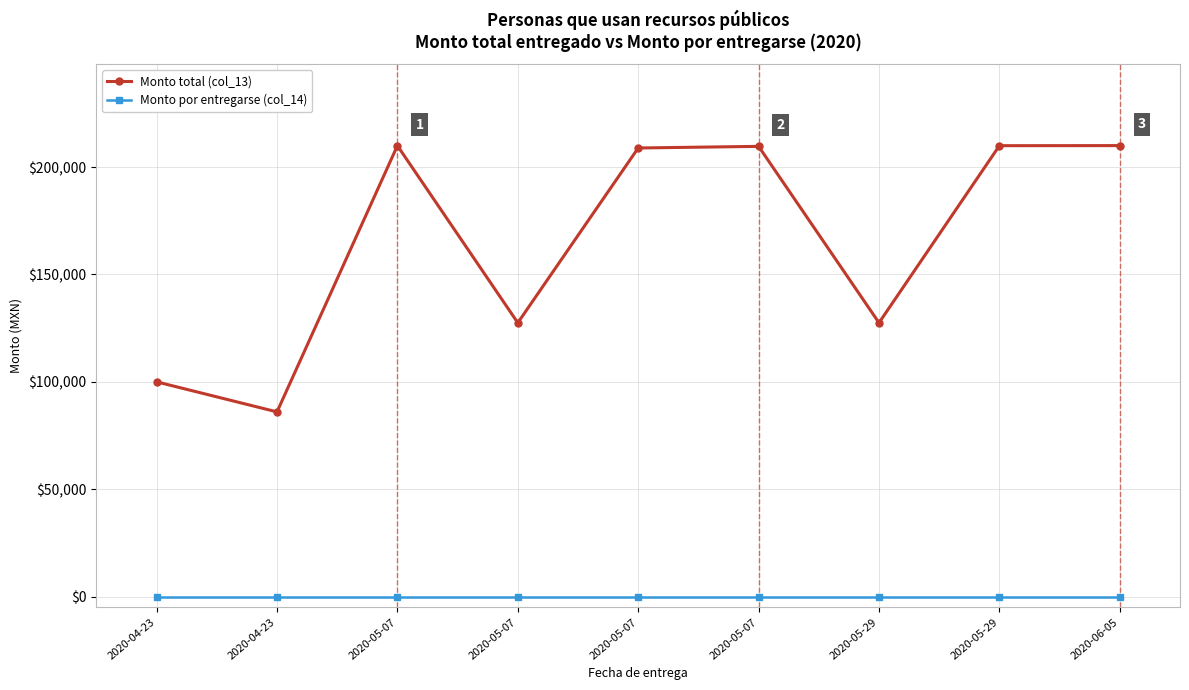

What are all the series names shown in the legend?

Monto total (col_13), Monto por entregarse (col_14)